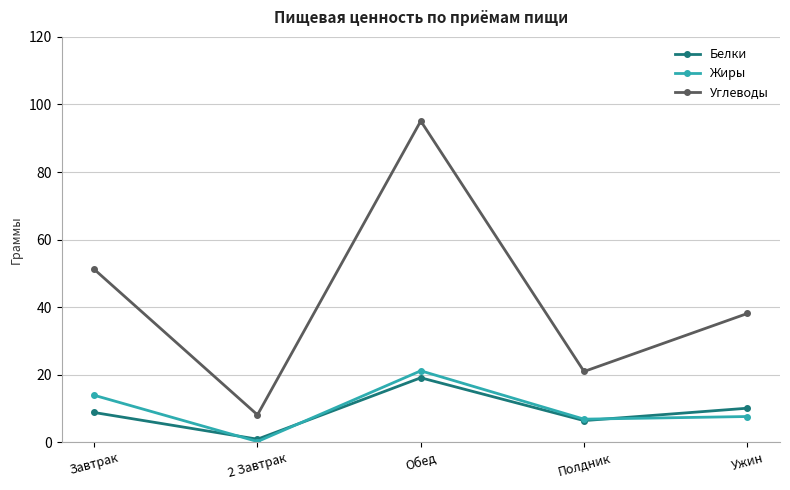

True or false: Углеводы and Жиры cross at least once.

False